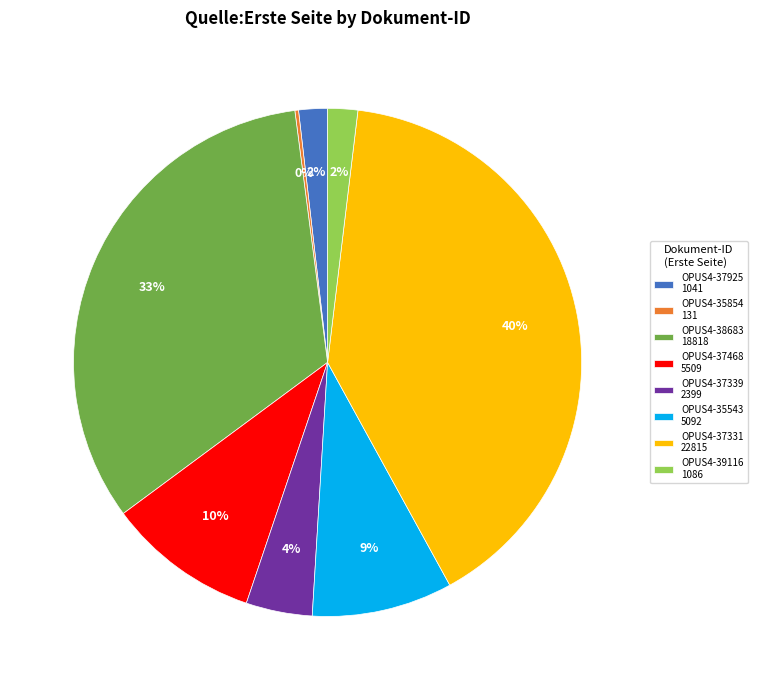

Between OPUS4-37331 and OPUS4-39116, which is larger?

OPUS4-37331